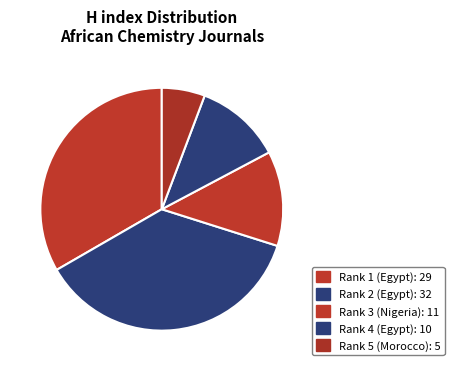

How many segments does this pie chart have?

5